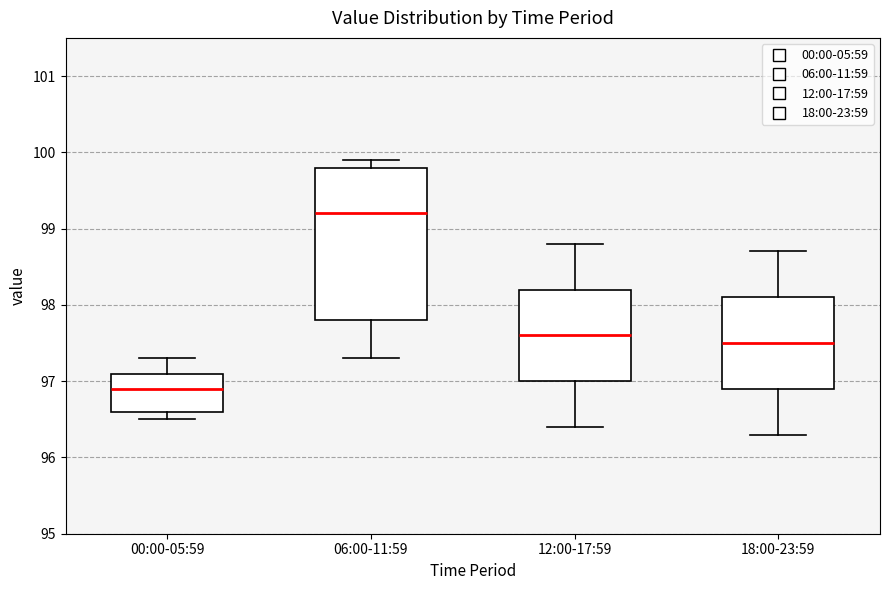

Which box's median line is the highest?

06:00-11:59